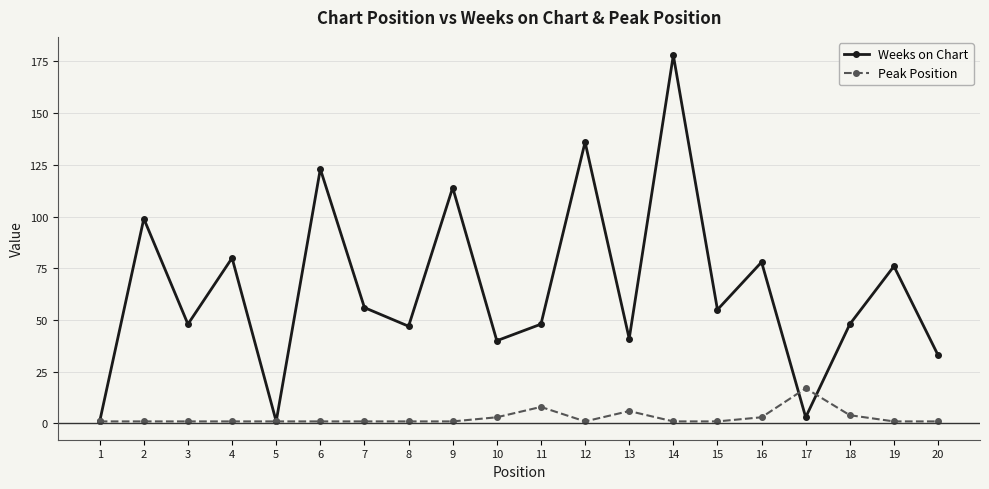

What is the total value across all series at 11?

56